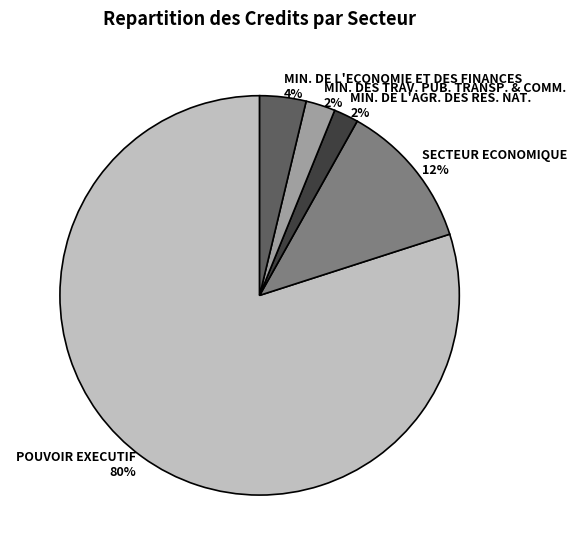

Between MIN. DE L'AGR. DES RES. NAT. and POUVOIR EXECUTIF, which is larger?

POUVOIR EXECUTIF